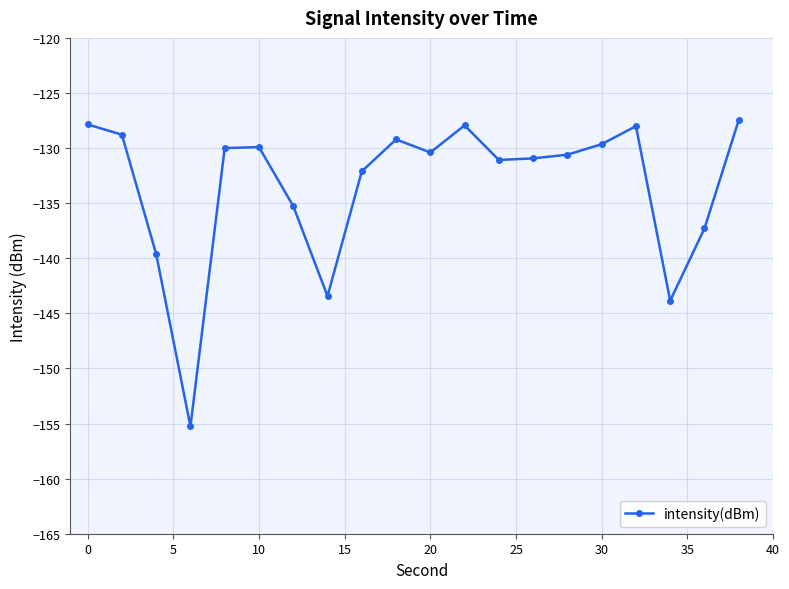

What is the greatest value displayed?

-127.5